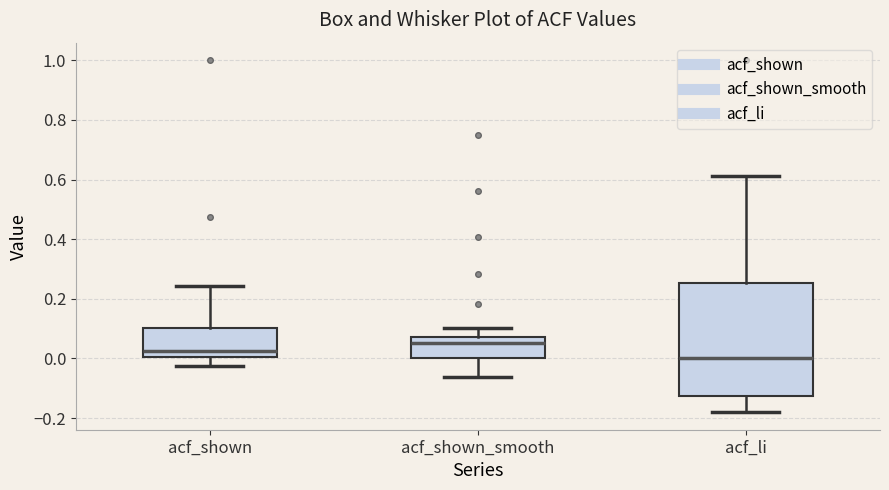

Reading left to right, read every box against the y-axis: the position of its median line, the range the box covers, and the ends of its whiskers. The values are not printed on the chart, so give them approximately, as read against the axis.

acf_shown: median 0.02, box 0.00 to 0.10, whiskers -0.02 to 0.24
acf_shown_smooth: median 0.06, box 0.00 to 0.08, whiskers -0.06 to 0.10
acf_li: median 0.00, box -0.12 to 0.26, whiskers -0.18 to 0.62